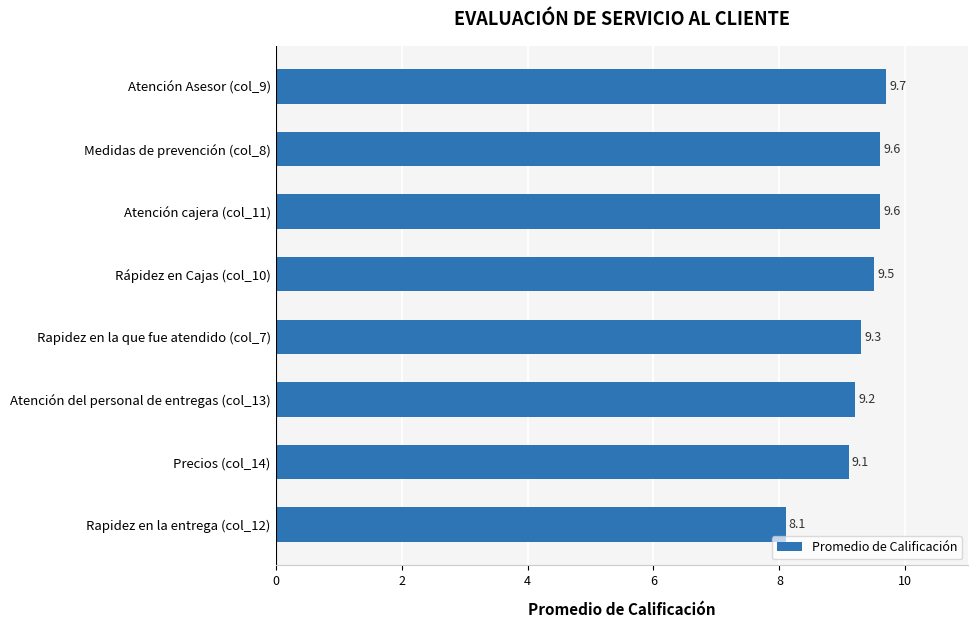

What is the change in value from Rapidez en la entrega (col_12) to Atención cajera (col_11)?

+1.5